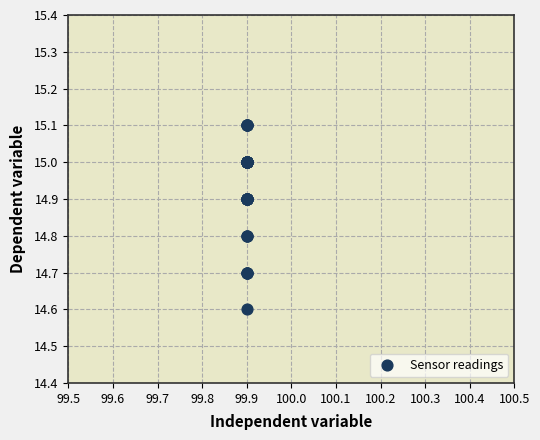

What Y value in the scatter plot is closest to 14?

14.6